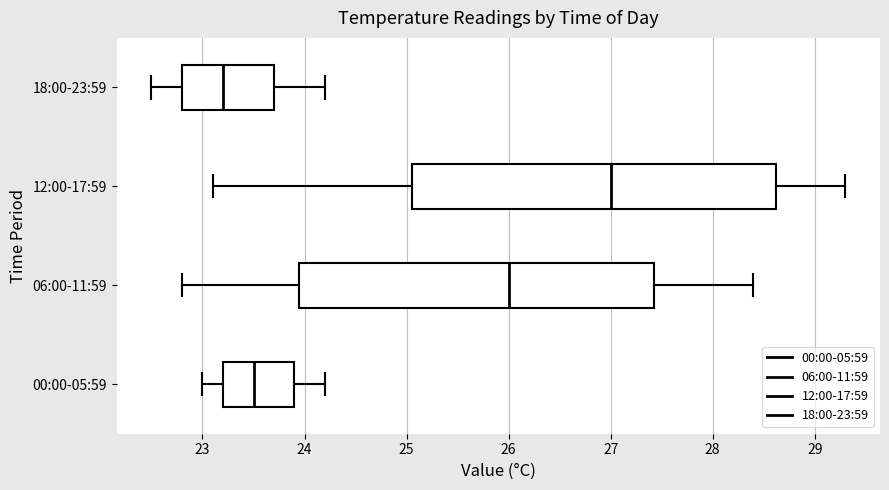

Reading bottom to top, transcribe this box plot: for each box, give where its median line is, the range the box spans, and where its two whiskers end, as read against the x-axis. The values are not printed on the chart, so give them approximately, as read against the axis.

00:00-05:59: median 23.5, box 23.2 to 23.9, whiskers 23.0 to 24.2
06:00-11:59: median 26.0, box 24.0 to 27.4, whiskers 22.8 to 28.4
12:00-17:59: median 27.0, box 25.1 to 28.6, whiskers 23.1 to 29.3
18:00-23:59: median 23.2, box 22.8 to 23.7, whiskers 22.5 to 24.2